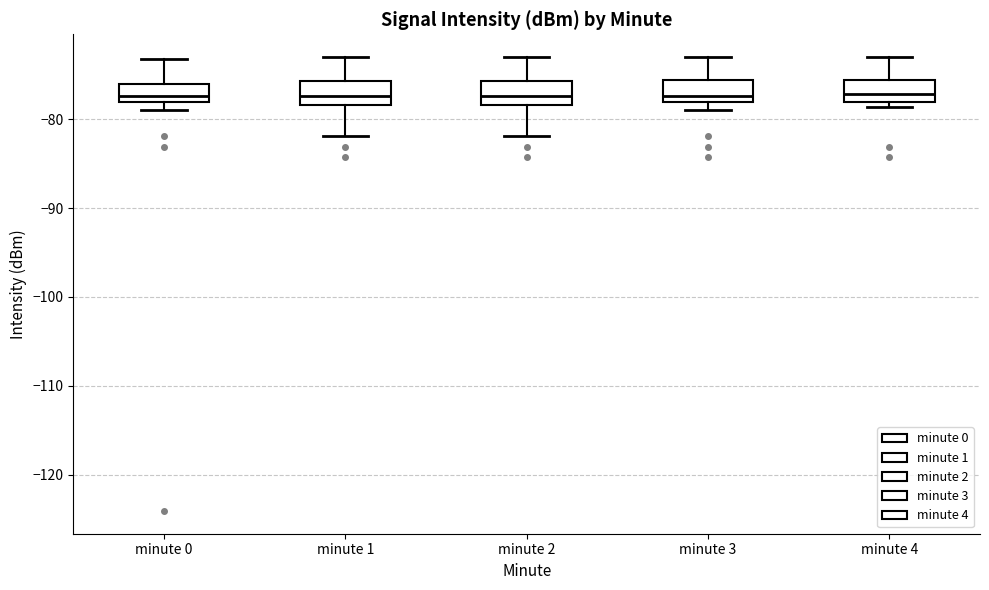

Reading left to right, transcribe this box plot: for each box, give where its median line is, the range the box spans, and where its two whiskers end, as read against the y-axis. The values are not printed on the chart, so give them approximately, as read against the axis.

minute 0: median -77, box -78 to -76, whiskers -79 to -73
minute 1: median -77, box -78 to -76, whiskers -82 to -73
minute 2: median -77, box -78 to -76, whiskers -82 to -73
minute 3: median -77, box -78 to -76, whiskers -79 to -73
minute 4: median -77, box -78 to -76, whiskers -79 to -73